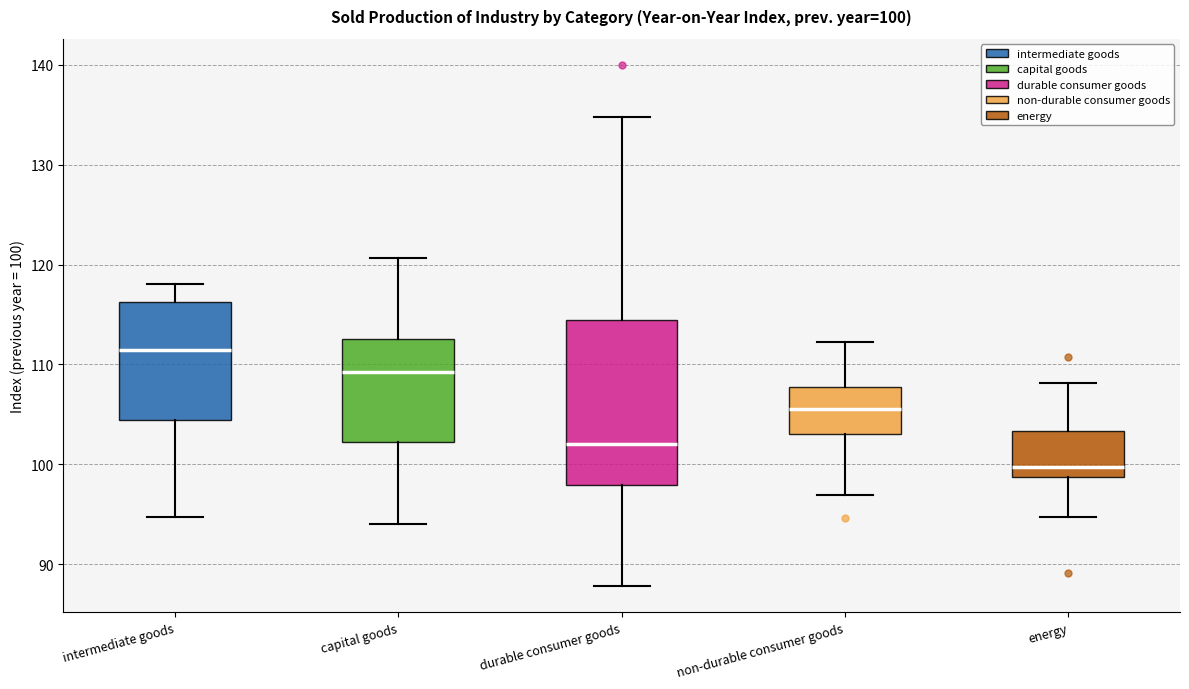

Which box is the tallest, from its lower edge to its upper edge?

durable consumer goods